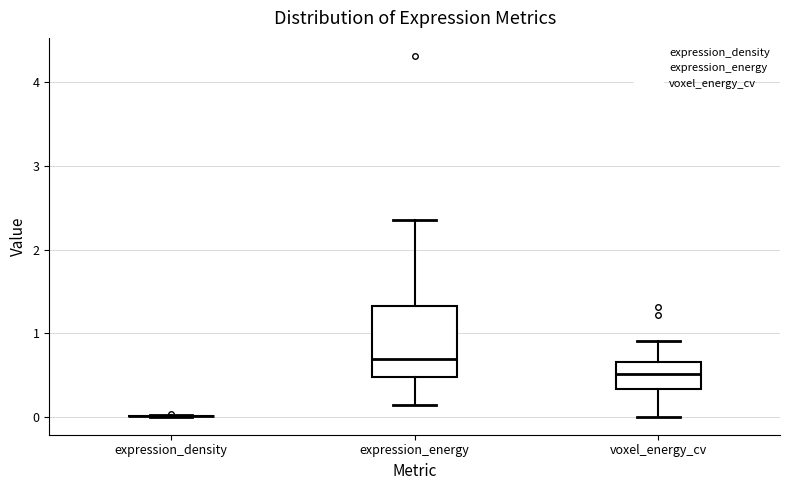

Reading left to right, read every box against the y-axis: the position of its median line, the range the box covers, and the ends of its whiskers. The values are not printed on the chart, so give them approximately, as read against the axis.

expression_density: box collapsed to a line at 0.0, whiskers 0.0 to 0.0
expression_energy: median 0.7, box 0.5 to 1.3, whiskers 0.1 to 2.4
voxel_energy_cv: median 0.5, box 0.3 to 0.7, whiskers 0.0 to 0.9